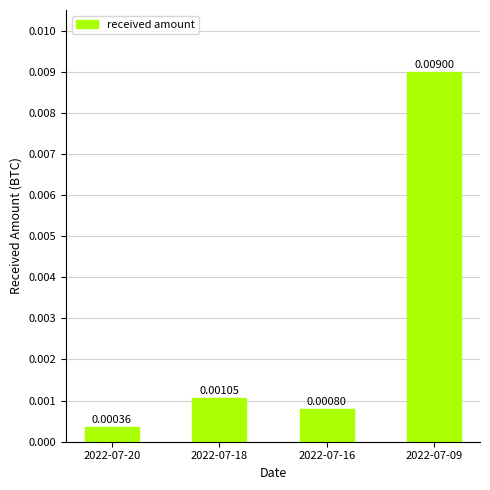

Rank the categories by value from lowest to highest.

2022-07-20, 2022-07-16, 2022-07-18, 2022-07-09